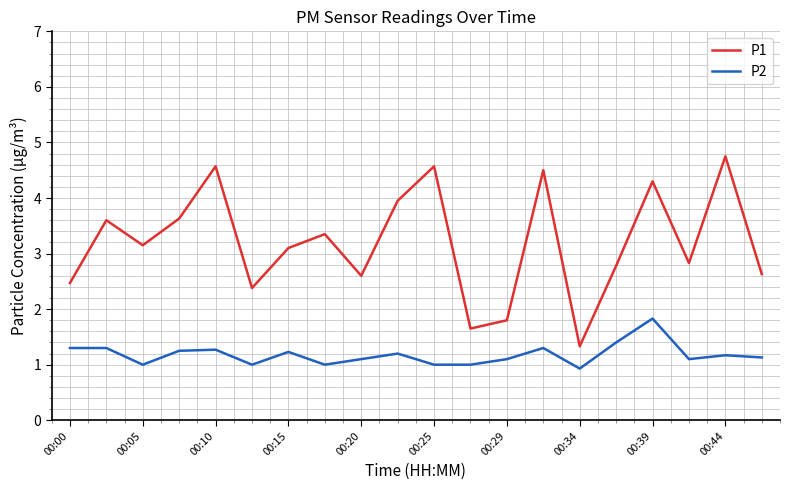

What is the greatest value displayed?

4.8